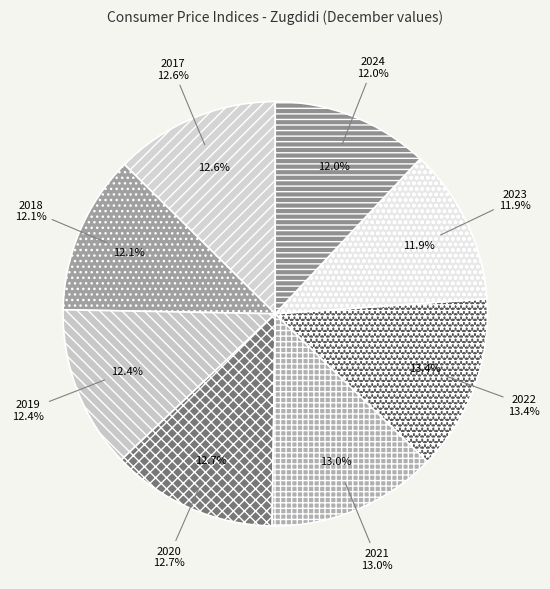

What percentage do 2024 and 2018 together represent?

24.1%